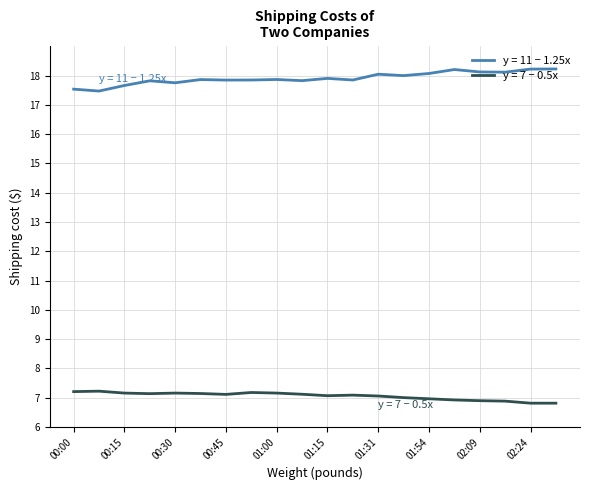

Is this an area chart (filled region under the line)?

No